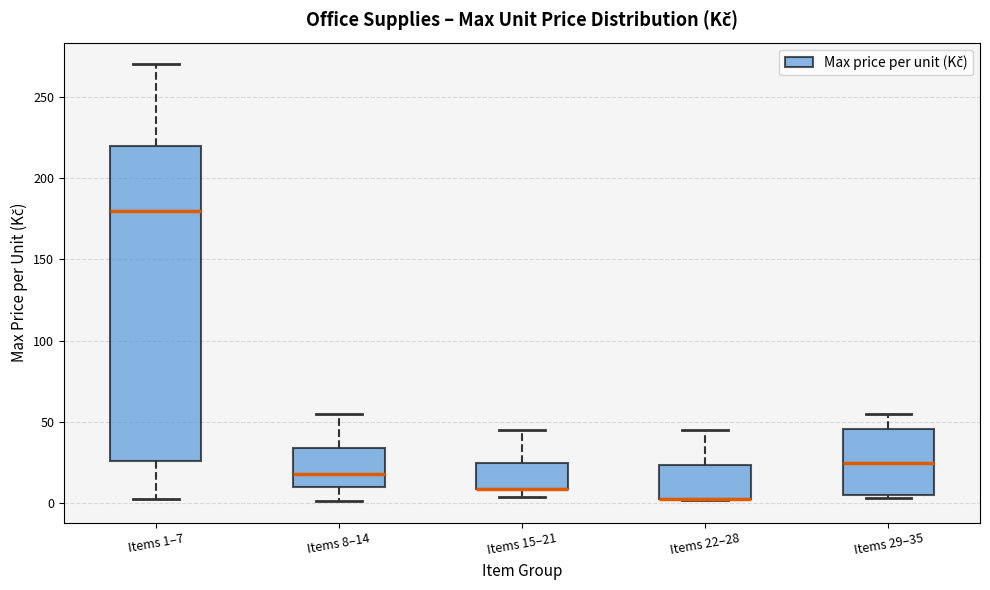

Reading left to right, read every box against the y-axis: the position of its median line, the range the box covers, and the ends of its whiskers. The values are not printed on the chart, so give them approximately, as read against the axis.

Items 1–7: median 180, box 25 to 220, whiskers 5 to 270
Items 8–14: median 20, box 10 to 35, whiskers 0 to 55
Items 15–21: median 10 (drawn on the box's lower edge), box 10 to 25, whiskers 5 to 45
Items 22–28: median 5 (drawn on the box's lower edge), box 5 to 25, whiskers 0 to 45
Items 29–35: median 25, box 5 to 45, whiskers 5 to 55